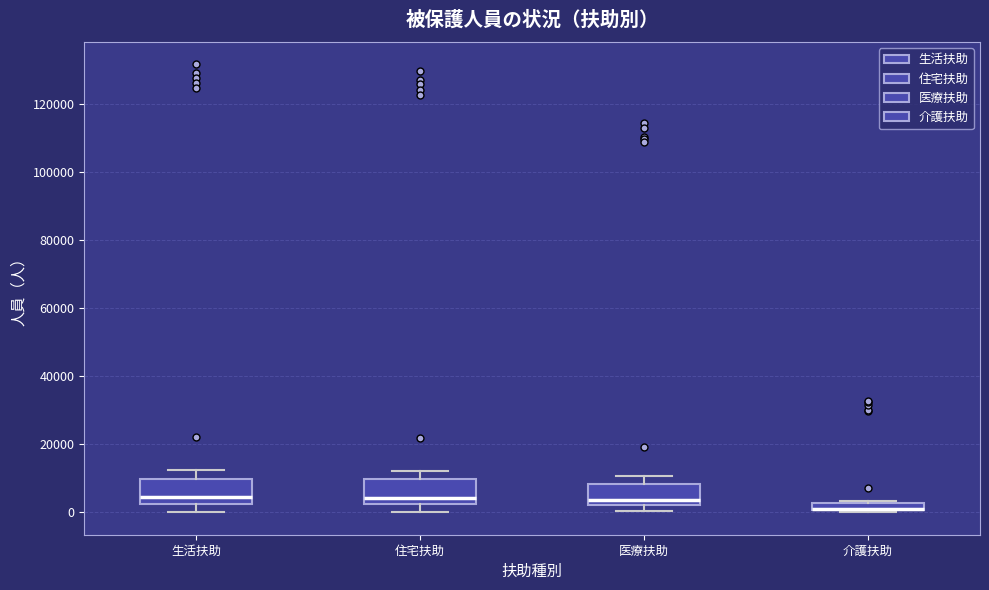

Where does the upper whisker of the box for 生活扶助 end on the y-axis? The values are not printed on the chart, so give them approximately, as read against the axis.

12000